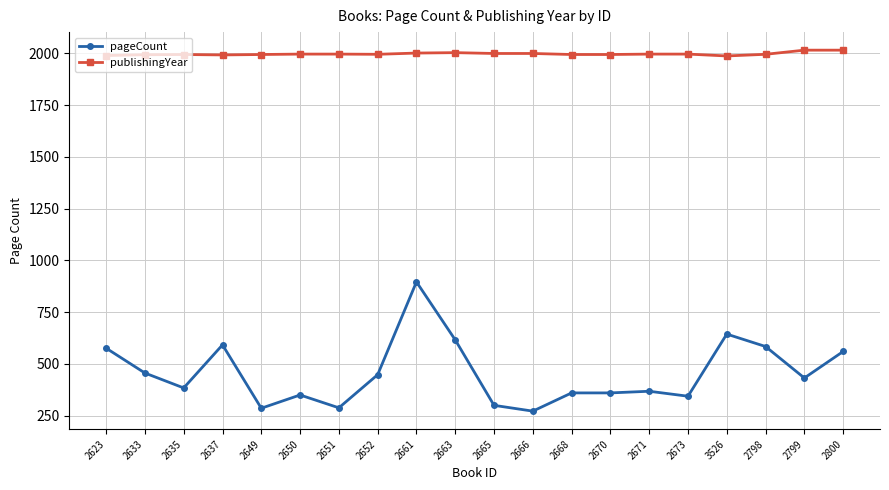

What is the label of the 14th point from the left?

2670